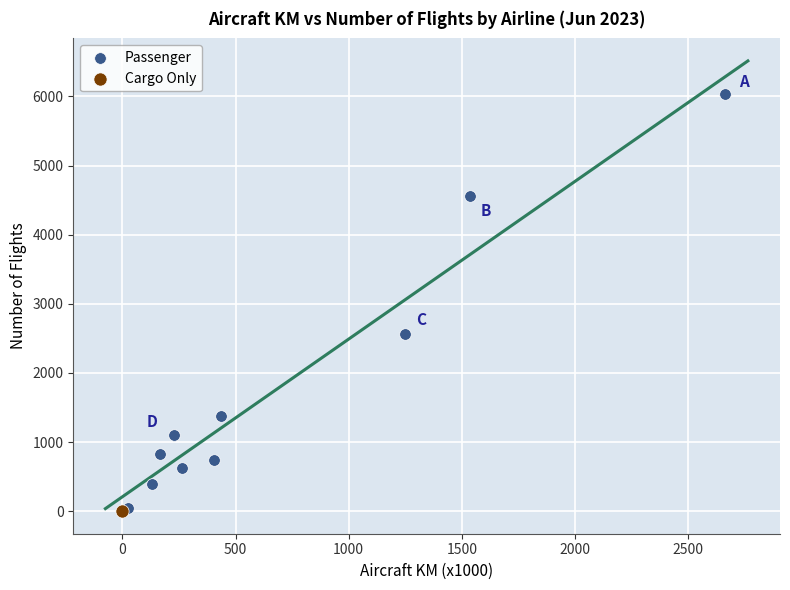

What are all the series names shown in the legend?

Passenger, Cargo Only